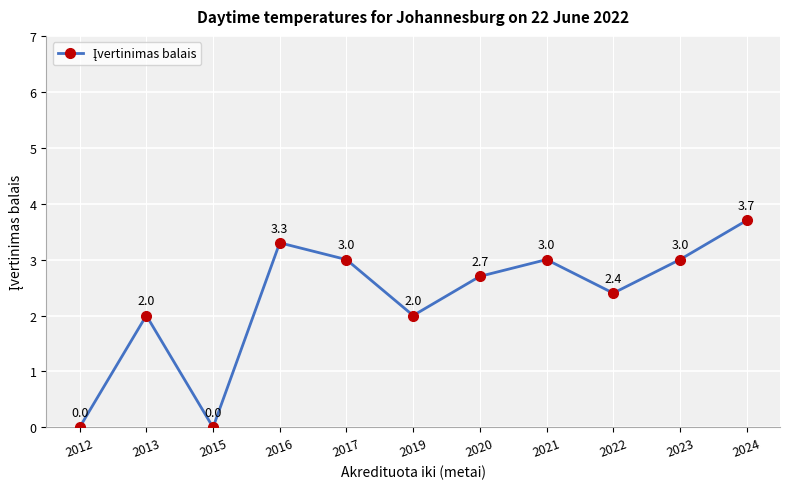

How many points are higher than both their immediate neighbors (excluding endpoints)?

3